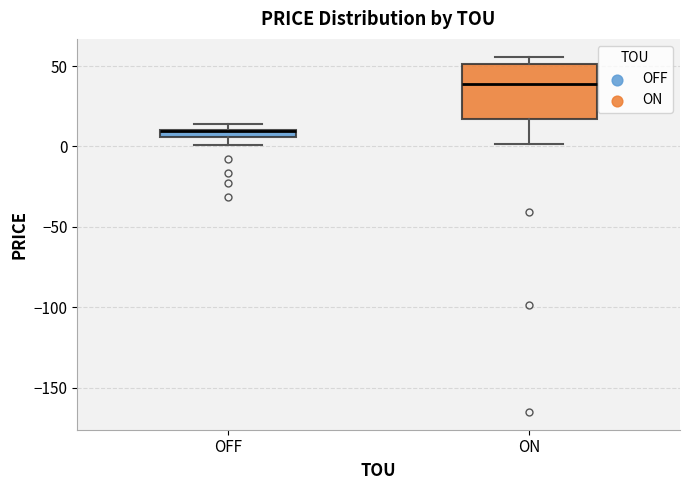

Comparing the boxes themselves (not the whiskers), which one is the tallest?

ON